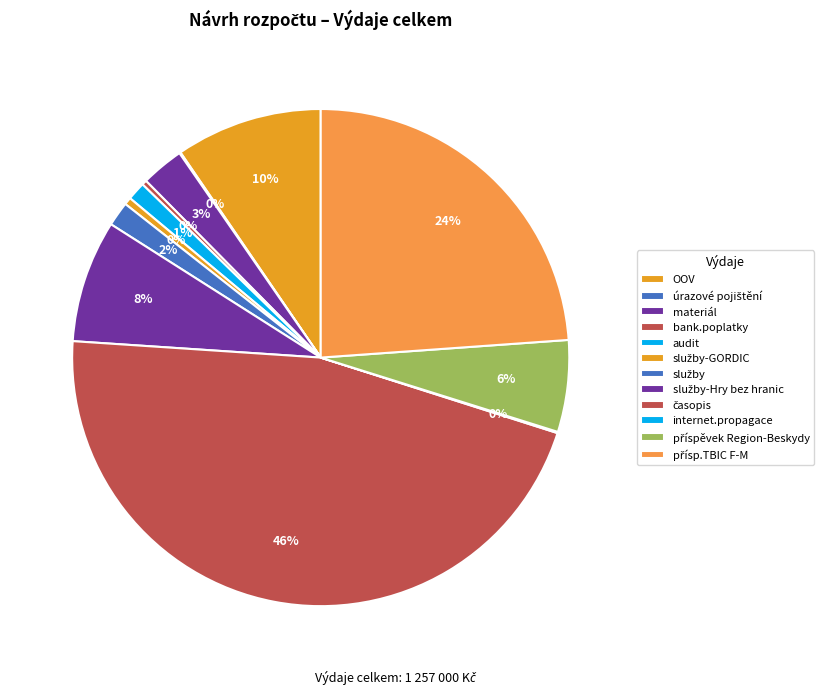

To the nearest percent, what is the combined percentage of audit and internet.propagace?

1%